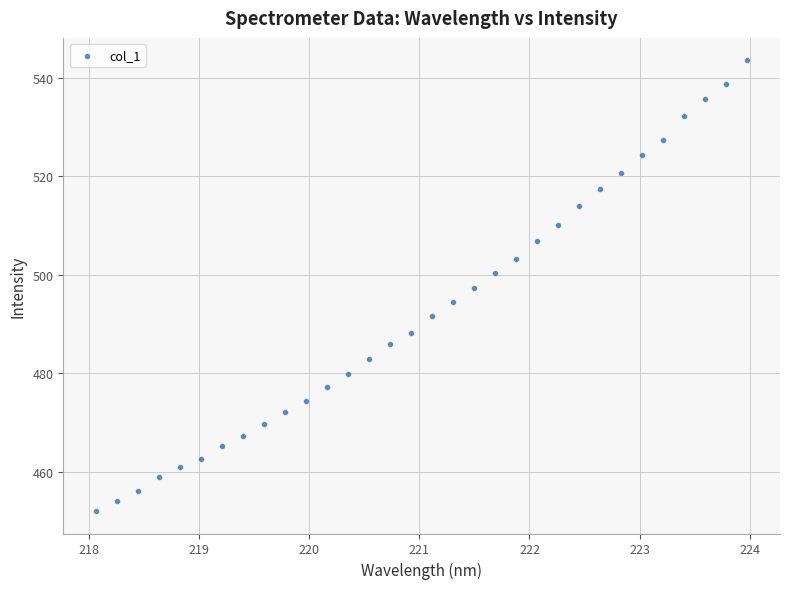

What is the range of X values (max minus min)?

5.9